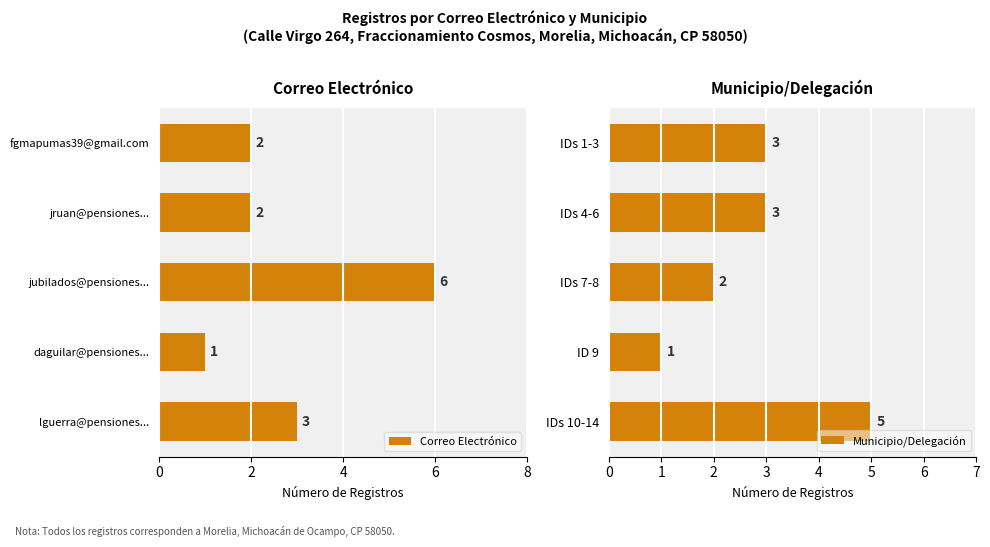

What are all the series names shown in the legend?

Correo Electrónico, Municipio/Delegación